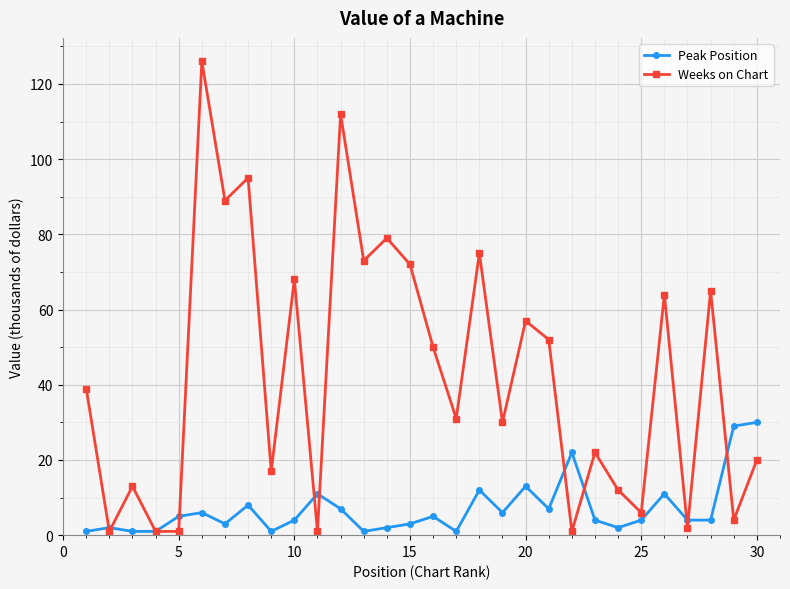

Rank the series by their average value, from highest to lowest.

Weeks on Chart, Peak Position